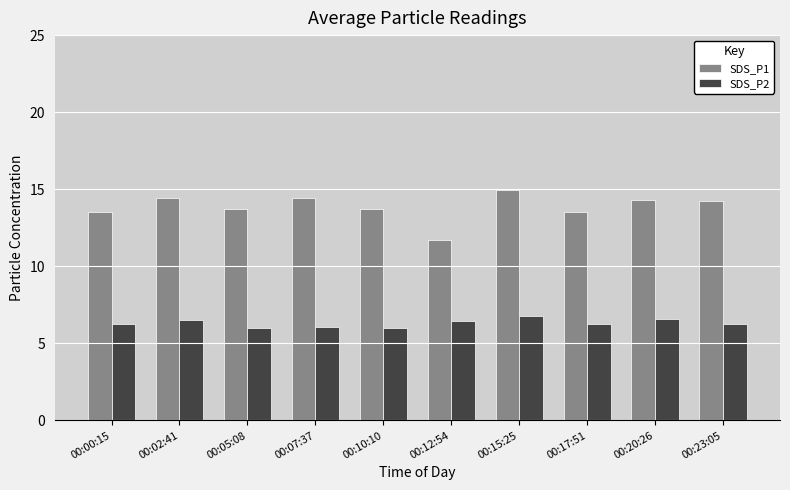

How many data points in SDS_P1 are above 14?

5